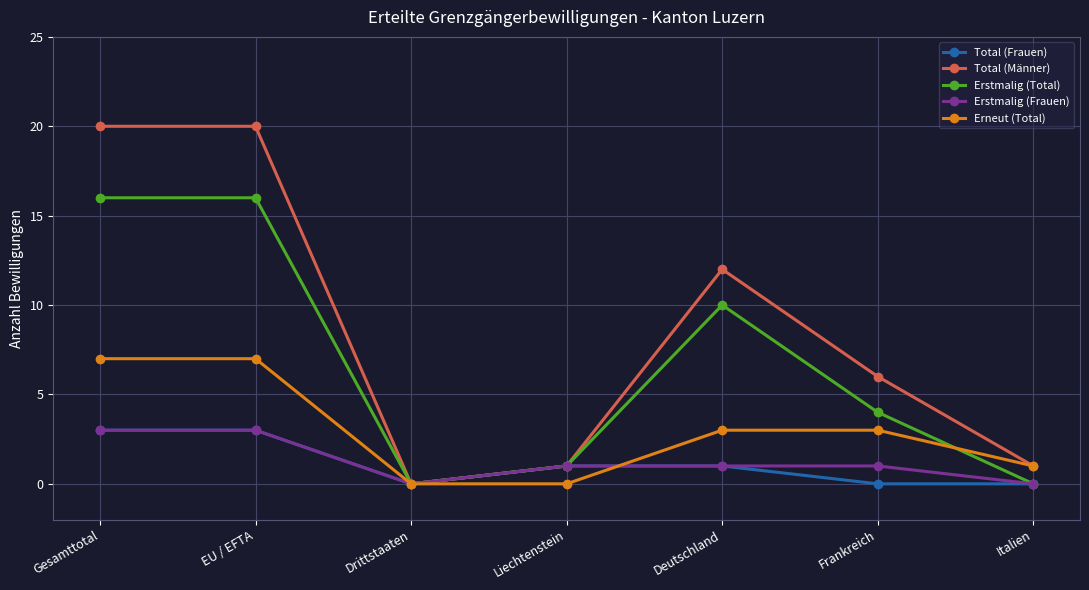

What is the average value of the Total (Frauen) series?

1